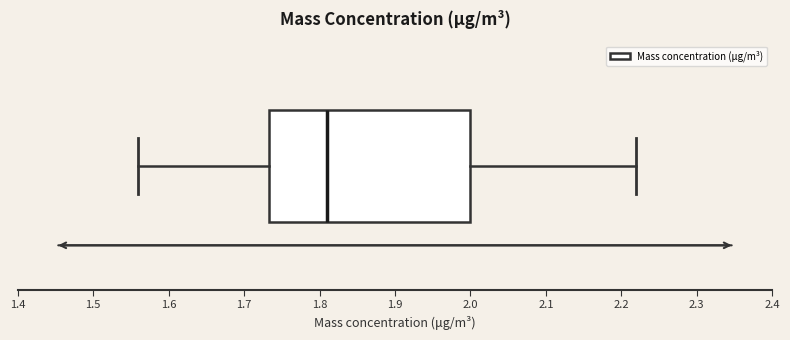

Where does the median line of the box sit on the x-axis? The values are not printed on the chart, so give them approximately, as read against the axis.

1.81